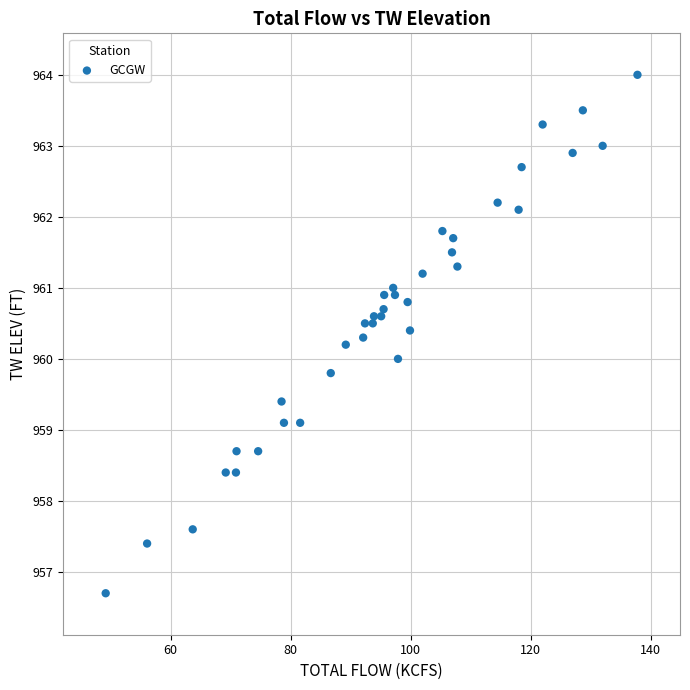

What is the range of X values (max minus min)?

88.6